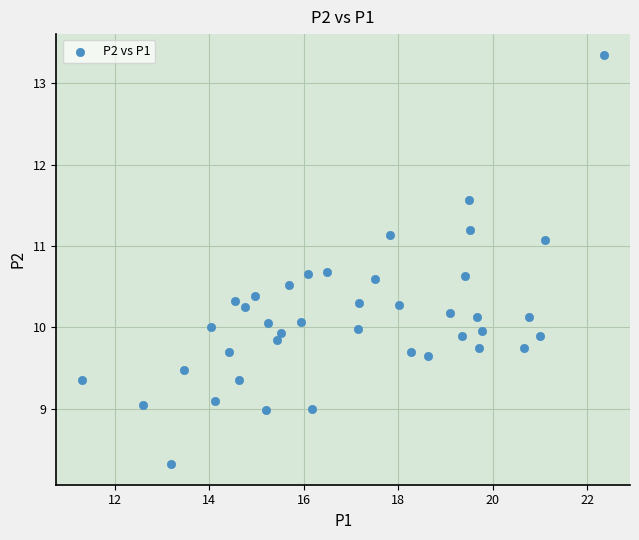

What is the range of Y values (max minus min)?

5.0